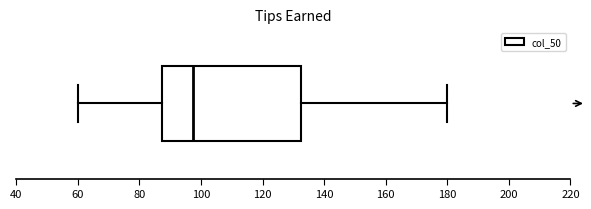

Transcribe this box plot: give where the median line is, the range the box spans, and where the two whiskers end, as read against the x-axis. The values are not printed on the chart, so give them approximately, as read against the axis.

median 98, box 88 to 132, whiskers 60 to 180